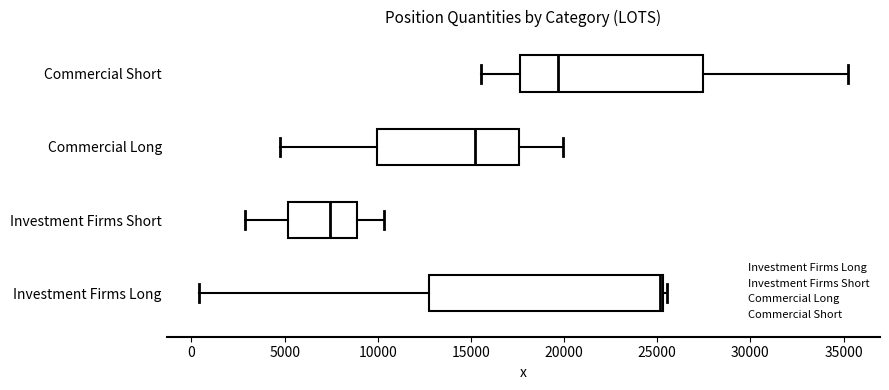

Which box's median line is the furthest to the left?

Investment Firms Short